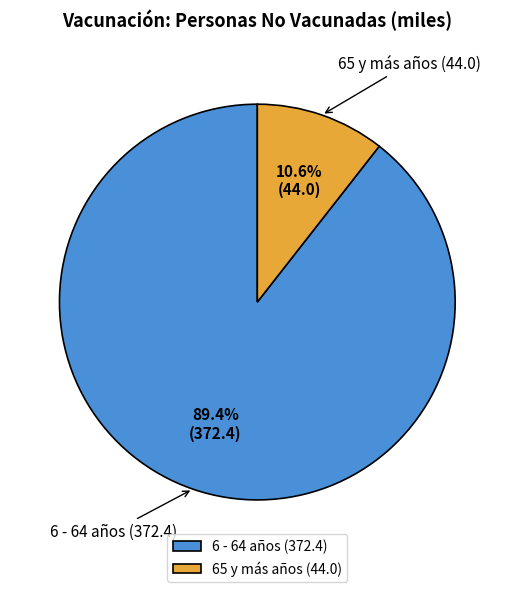

Combined, do 65 y más años and 6 - 64 años account for over 50%?

Yes